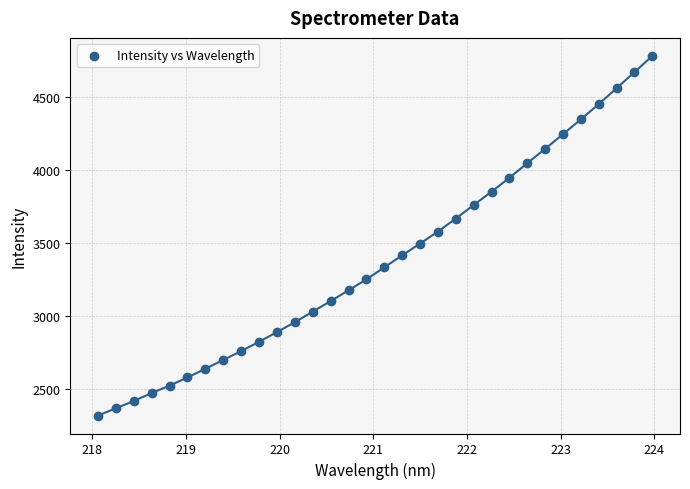

What is the range of Y values (max minus min)?

2465.2